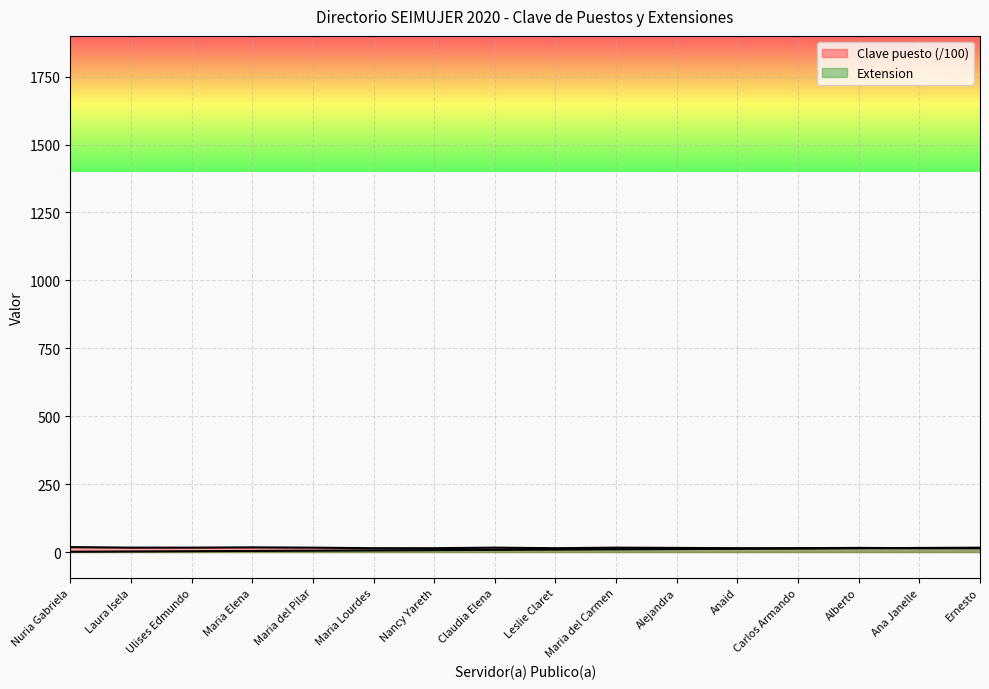

How many lines are shown in the chart?

2